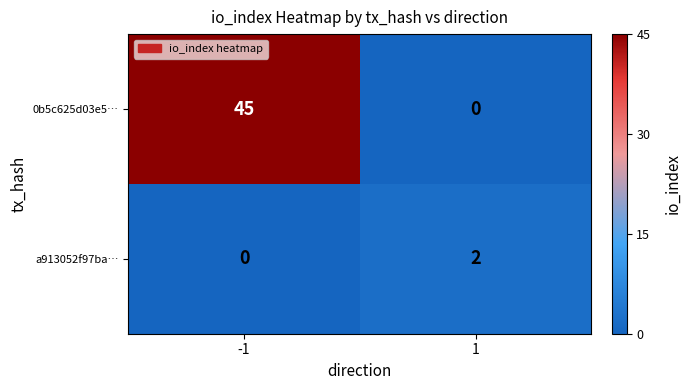

What is the sum of the 0b5c625d03e5… values at -1 and 1?

45